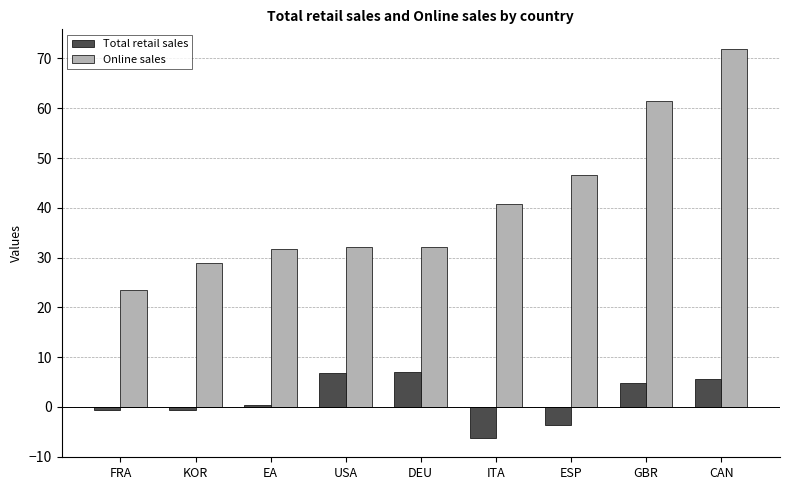

What is the difference between the highest and lowest values at CAN?

66.3